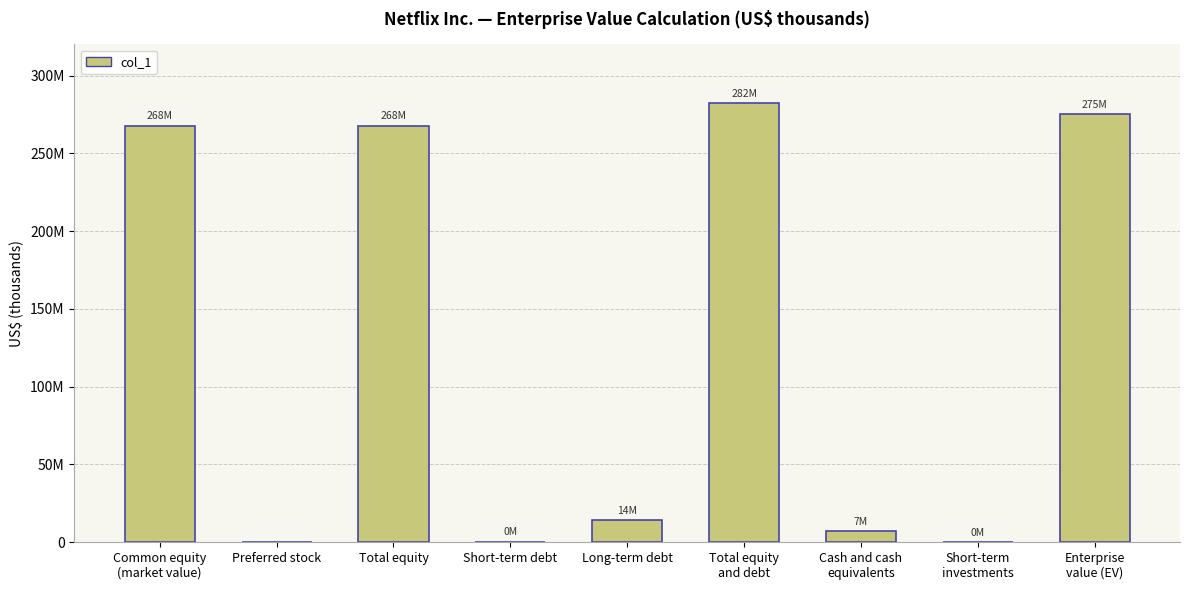

The chart shows a value of 24957050 at Long-term debt. True or false?

False